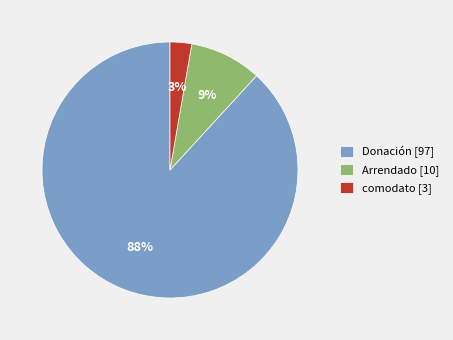

Which category has the smallest portion of the pie?

comodato [3]